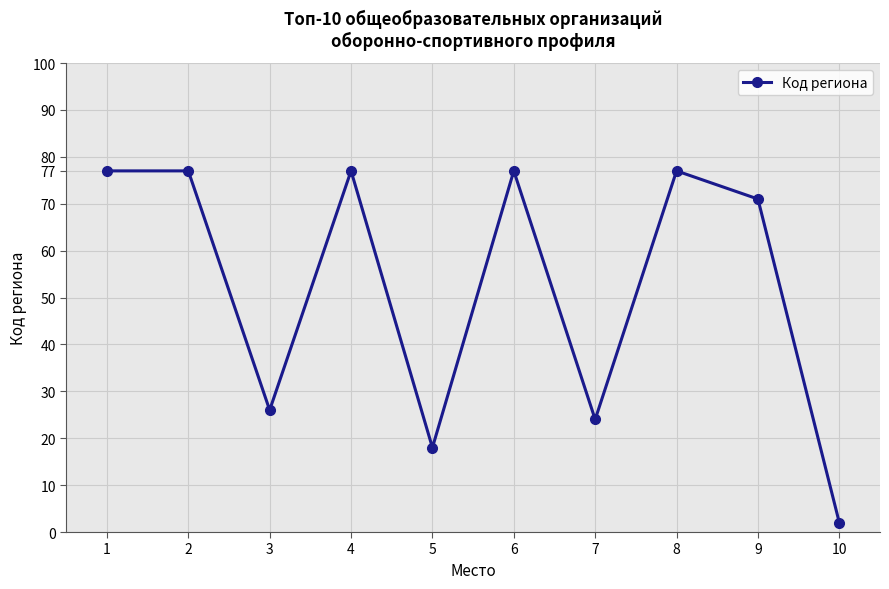

What is the difference between the second highest and second lowest values?

59